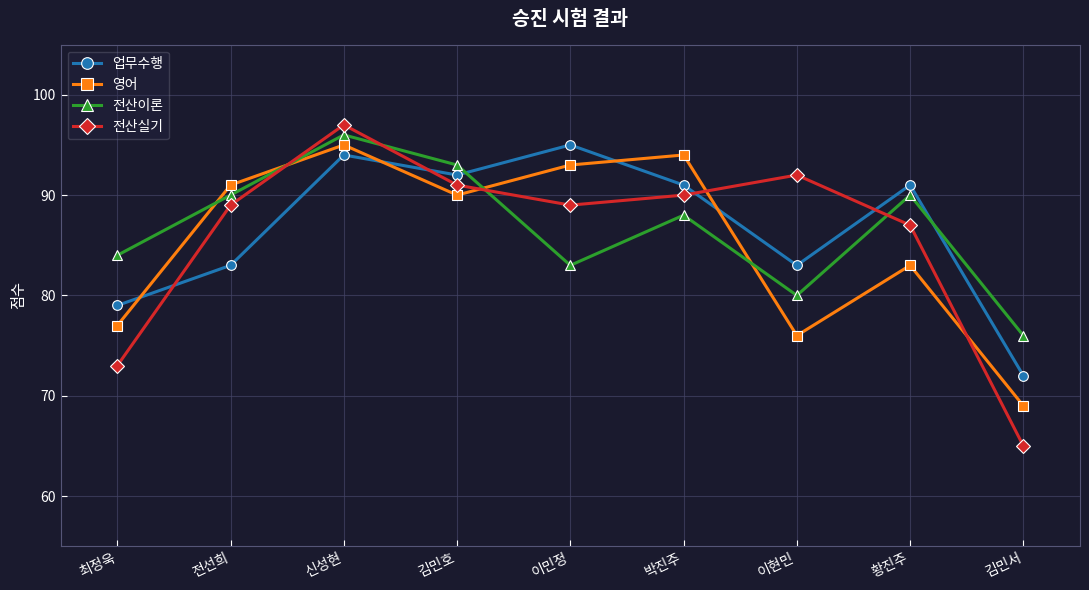

Reading right to left, what are all the values shown in this chart?

업무수행: 72	91	83	91	95	92	94	83	79
영어: 69	83	76	94	93	90	95	91	77
전산이론: 76	90	80	88	83	93	96	90	84
전산실기: 65	87	92	90	89	91	97	89	73